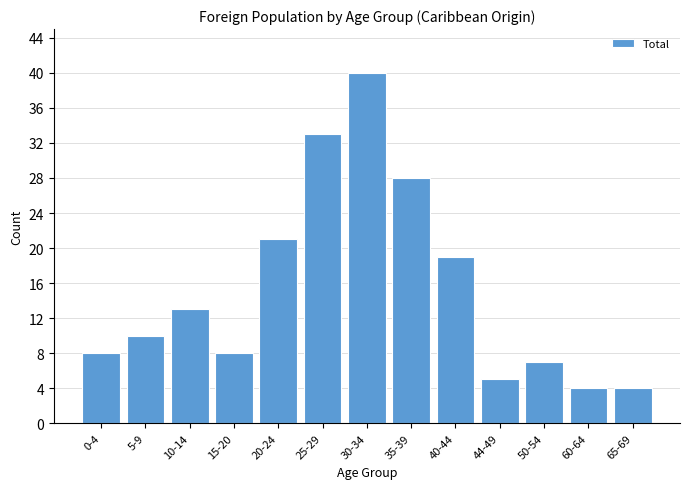

Reading left to right, what are all the values shown in this chart?

0-4=8	5-9=10	10-14=13	15-20=8	20-24=21	25-29=33	30-34=40	35-39=28	40-44=19	44-49=5	50-54=7	60-64=4	65-69=4